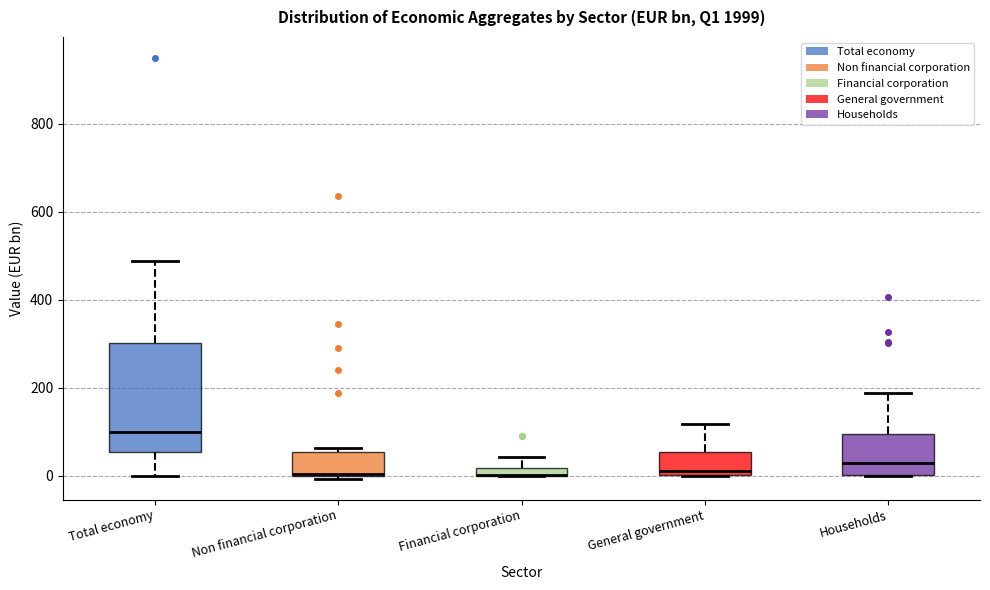

Where does the upper whisker of the box for Financial corporation end on the y-axis? The values are not printed on the chart, so give them approximately, as read against the axis.

40